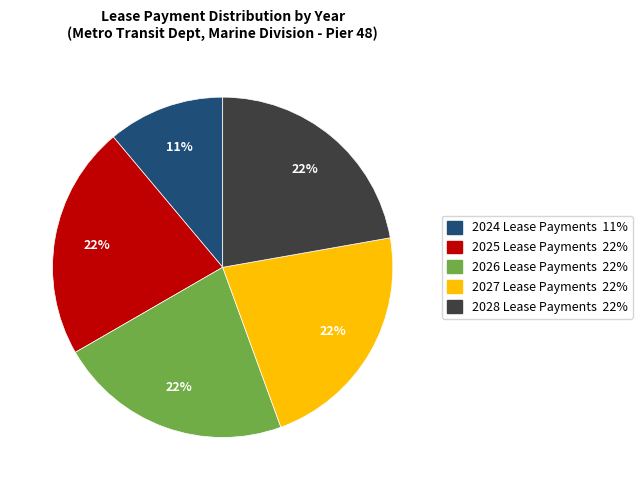

Which has a higher value, 2027 Lease Payments 22% or 2024 Lease Payments 11%?

2027 Lease Payments 22%